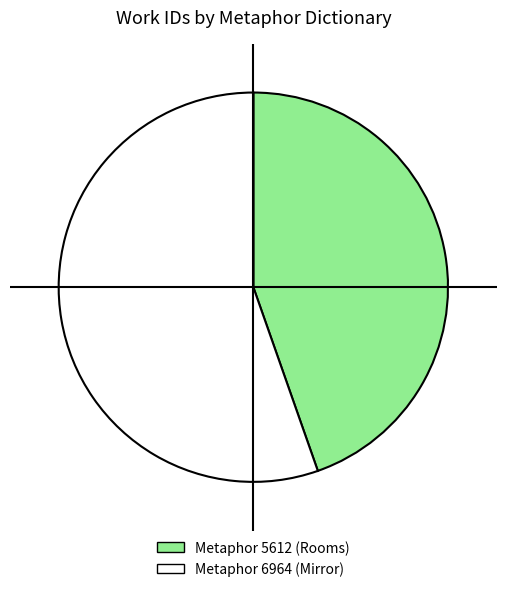

Do Metaphor 6964 (Mirror) and Metaphor 5612 (Rooms) together represent more than half of the pie?

Yes